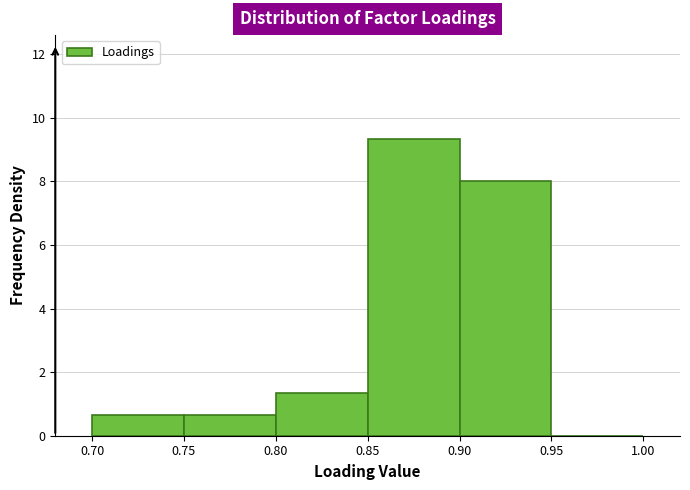

How tall is the bar that spans 0.70 to 0.75 on the x-axis? The values are not printed on the chart, so give them approximately, as read against the axis.

0.6